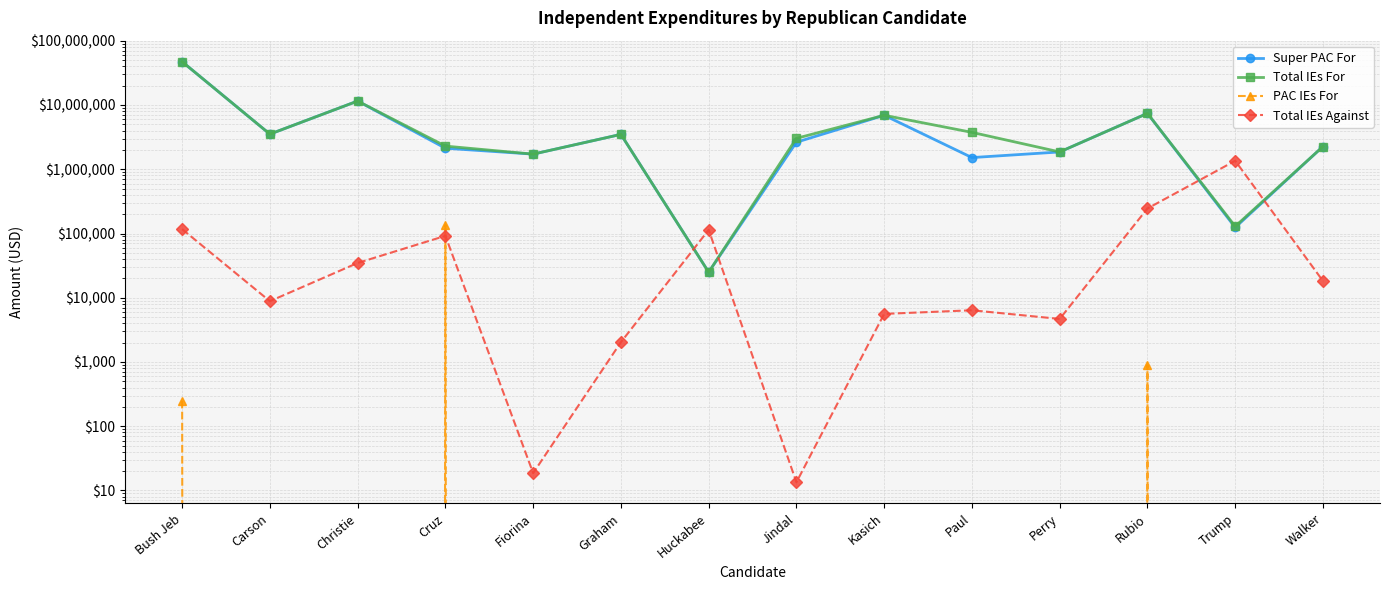

Where is the first local maximum for Total IEs Against?

Cruz